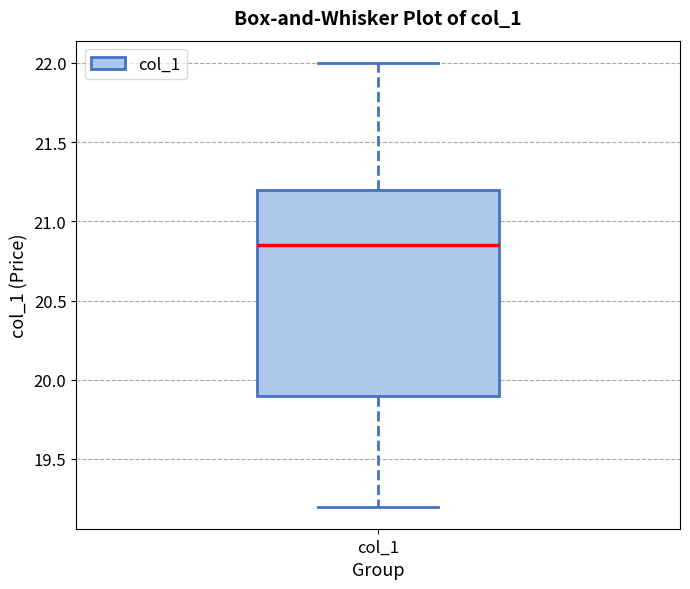

Read this box plot against the y-axis: the position of the median line, the range covered by the box, and the ends of both whiskers. The values are not printed on the chart, so give them approximately, as read against the axis.

median 20.85, box 19.90 to 21.20, whiskers 19.20 to 22.00